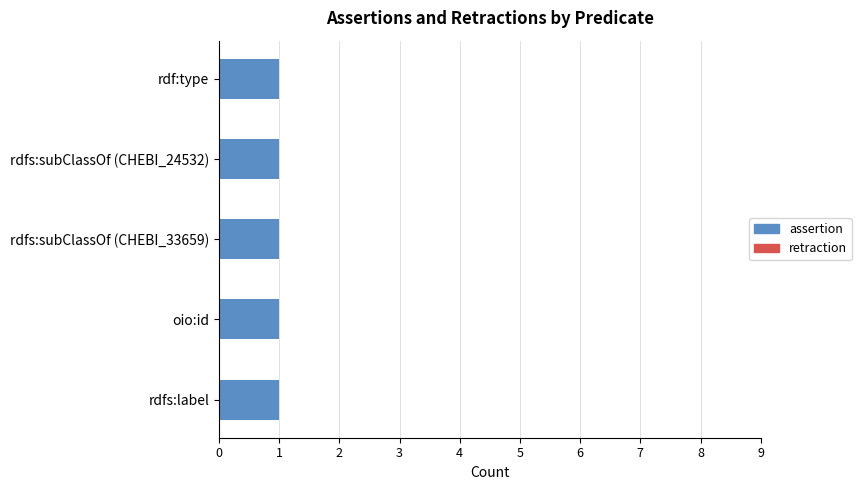

Which series changed the most between rdfs:subClassOf (CHEBI_33659) and rdf:type?

assertion